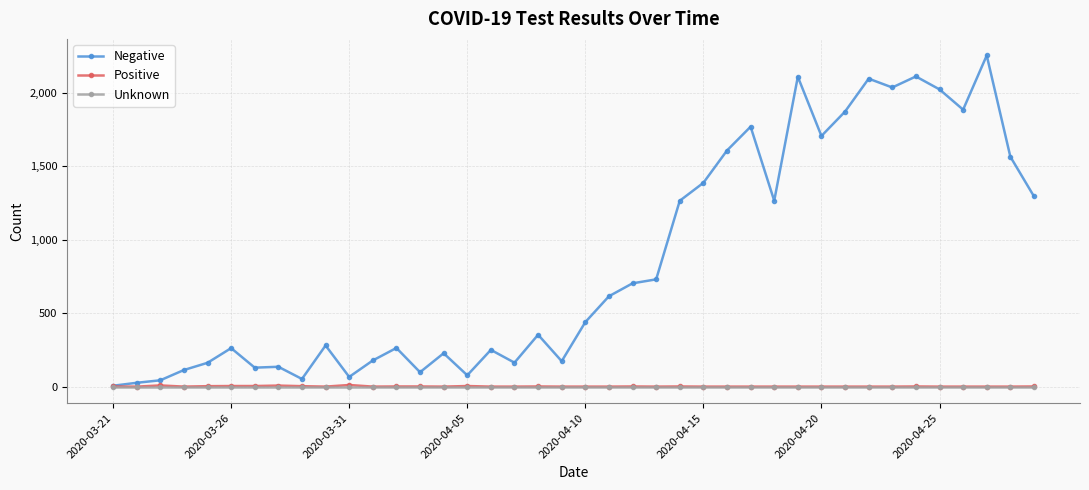

True or false: Negative has more than 2 interior local peaks.

True